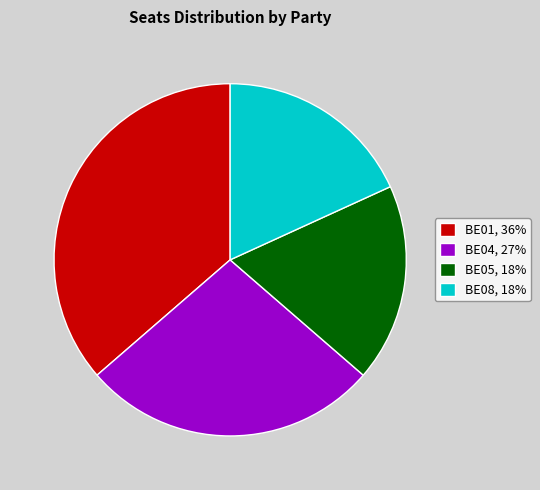

Count the number of slices in the pie.

4